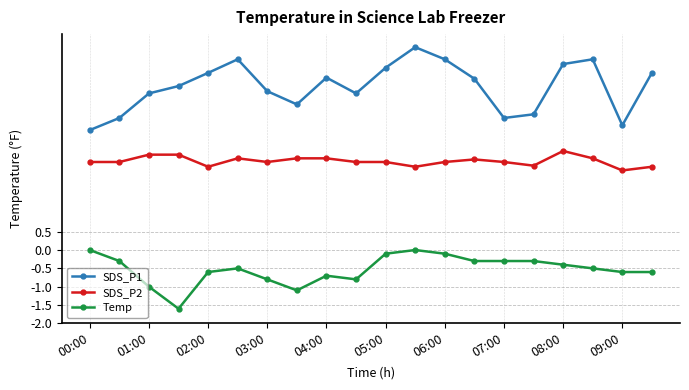

True or false: SDS_P1 has more than 0 interior local peaks.

True